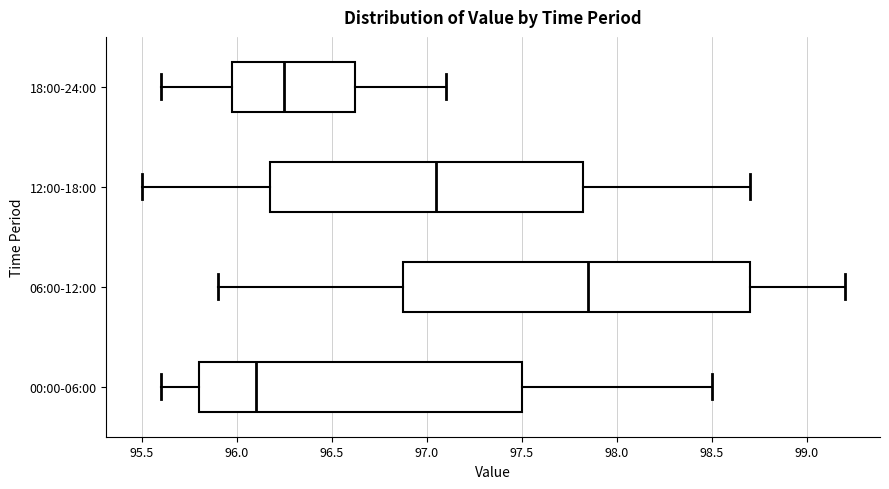

Where does the left whisker of the box for 06:00-12:00 end on the x-axis? The values are not printed on the chart, so give them approximately, as read against the axis.

95.90